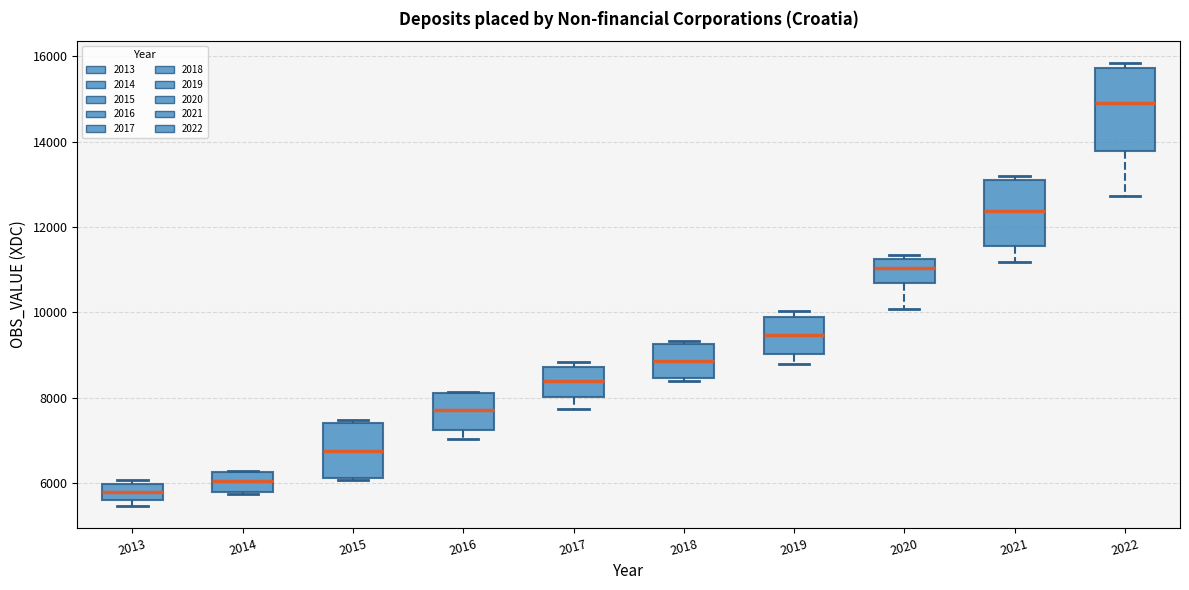

Reading left to right, transcribe this box plot: for each box, give where its median line is, the range the box spans, and where its two whiskers end, as read against the y-axis. The values are not printed on the chart, so give them approximately, as read against the axis.

2013: median 5800, box 5600 to 6000, whiskers 5400 to 6000 (just above the box's upper edge)
2014: median 6000, box 5800 to 6200, whiskers 5800 to 6200
2015: median 6800, box 6200 to 7400, whiskers 6000 to 7400 (just above the box's upper edge)
2016: median 7800, box 7200 to 8200, whiskers 7000 to 8200
2017: median 8400, box 8000 to 8800, whiskers 7800 to 8800 (just above the box's upper edge)
2018: median 8800, box 8400 to 9200, whiskers 8400 (just below the box's lower edge) to 9400
2019: median 9400, box 9000 to 9800, whiskers 8800 to 10000
2020: median 11000, box 10600 to 11200, whiskers 10000 to 11400
2021: median 12400, box 11600 to 13200, whiskers 11200 to 13200 (just above the box's upper edge)
2022: median 15000, box 13800 to 15800, whiskers 12800 to 15800 (just above the box's upper edge)